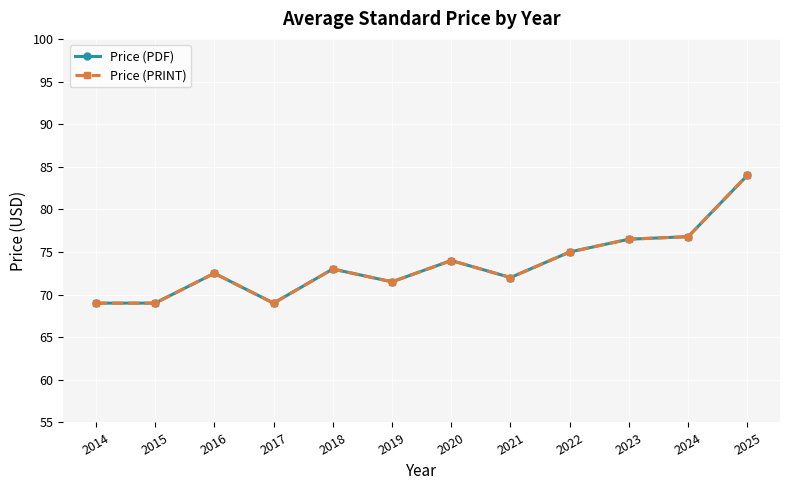

True or false: Price (PDF) and Price (PRINT) cross at least once.

False